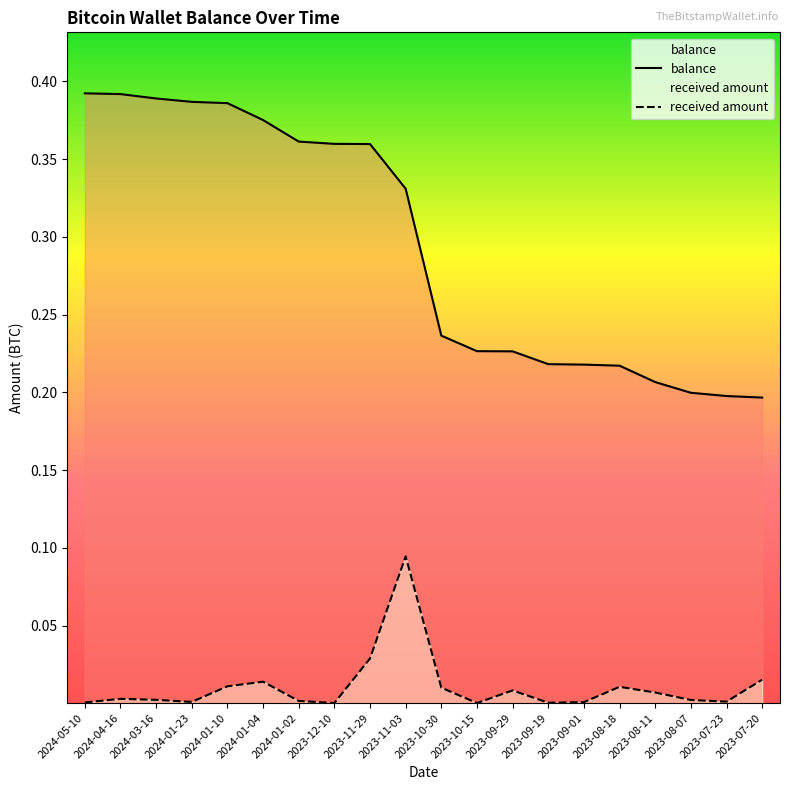

True or false: received amount and balance intersect in this chart.

False